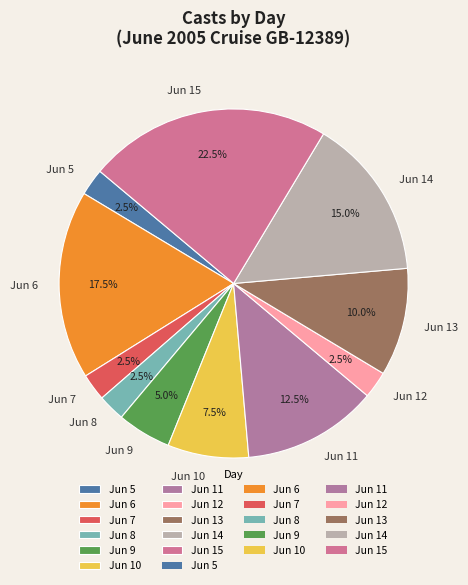

Is the sum of Jun 6 and Jun 10 greater than half?

No